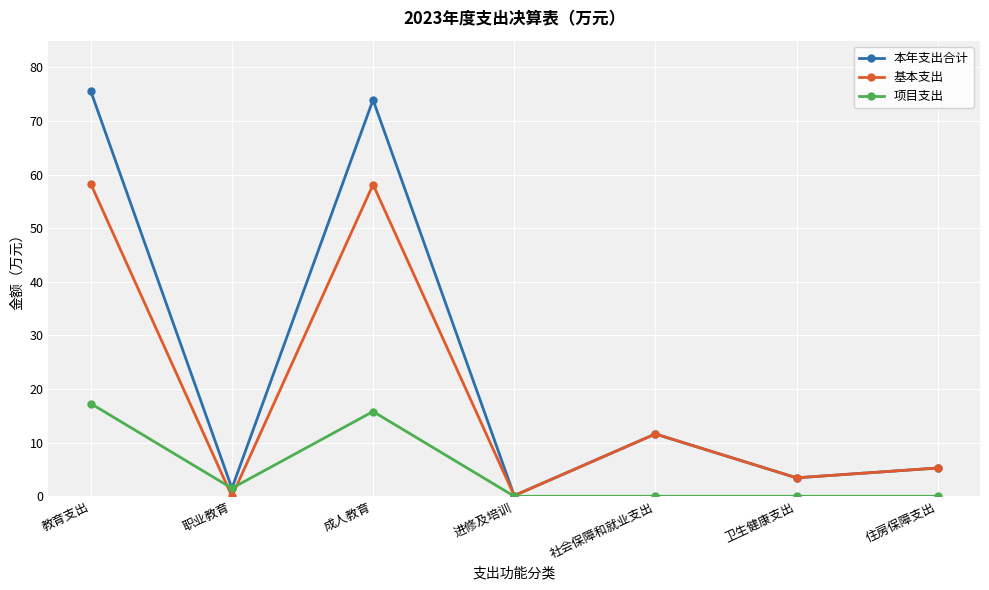

Which series has the largest total across all categories?

本年支出合计